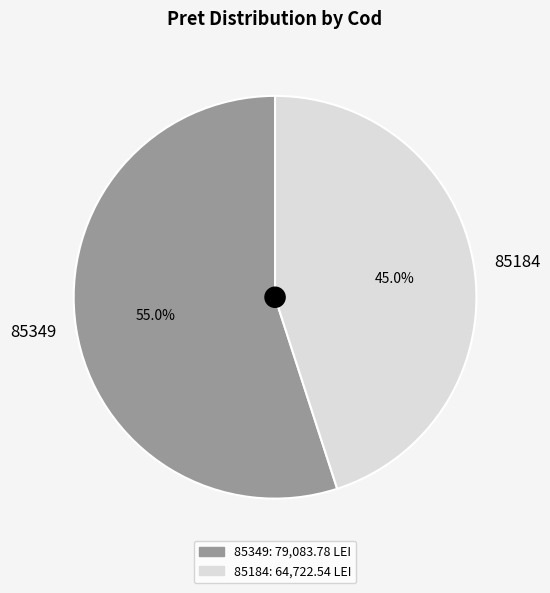

True or false: 85184 accounts for 32% of the total.

False